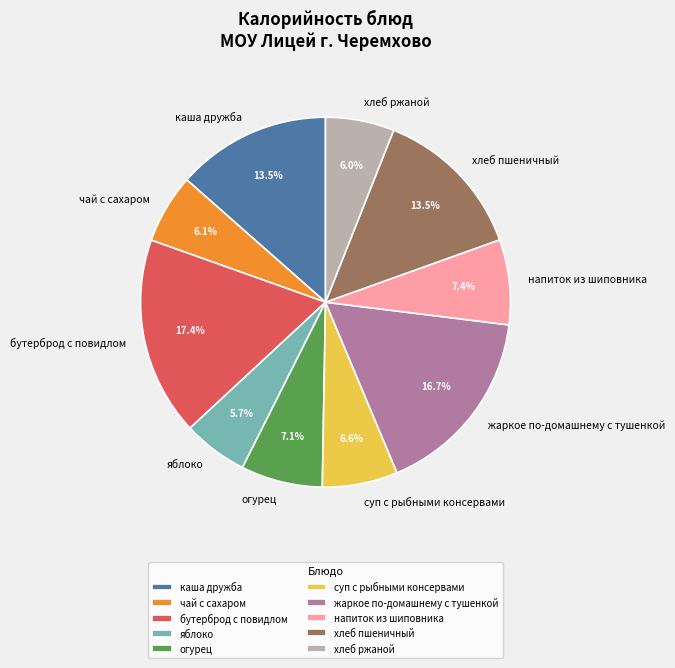

Approximately how many times larger is the value at бутерброд с повидлом compared to суп с рыбными консервами?

2.6